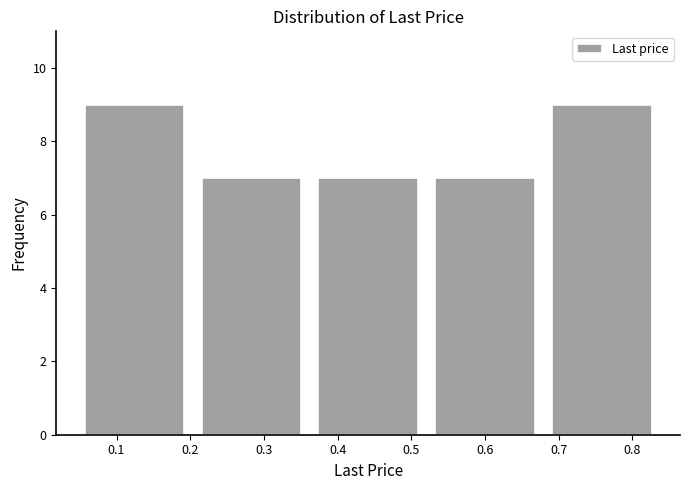

Reading left to right, transcribe this chart: for each bar, give the range it covers on the x-axis and its height. Neither the bar edges nor the heights are printed on the chart, so give them approximately, as read against the axes.

0.04 to 0.20: 9
0.20 to 0.36: 7
0.36 to 0.52: 7
0.52 to 0.68: 7
0.68 to 0.84: 9